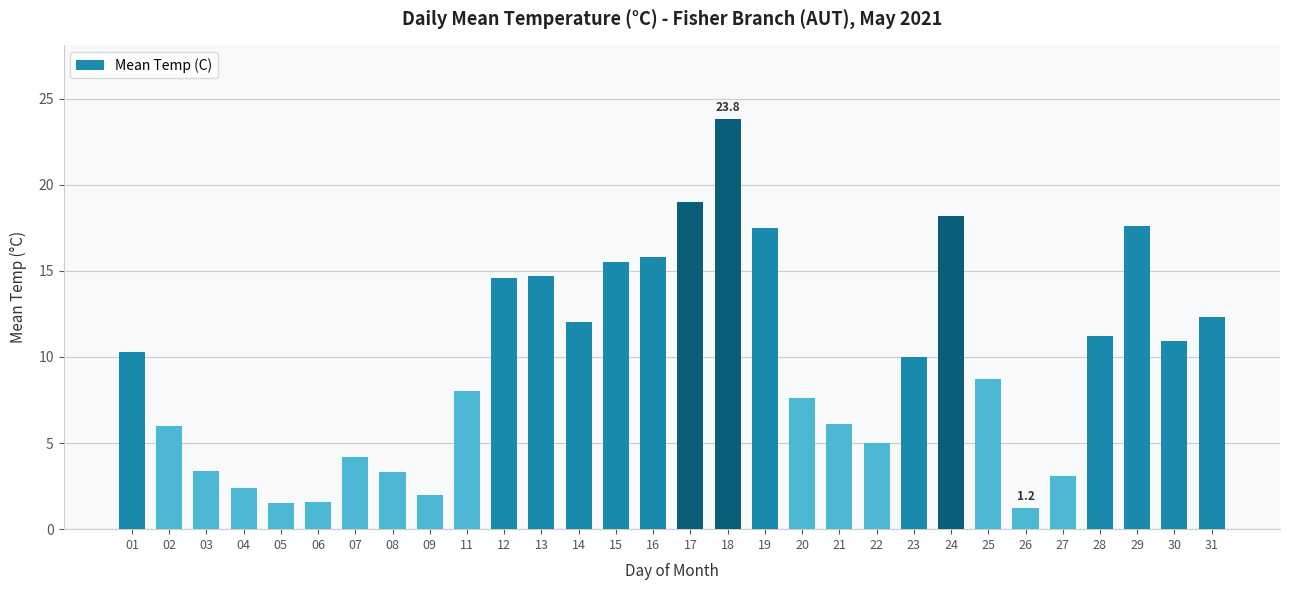

What is the smallest value displayed?

1.2